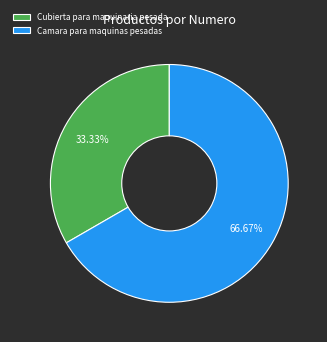

Which category has the smallest portion of the pie?

Cubierta para maquinaria pesada